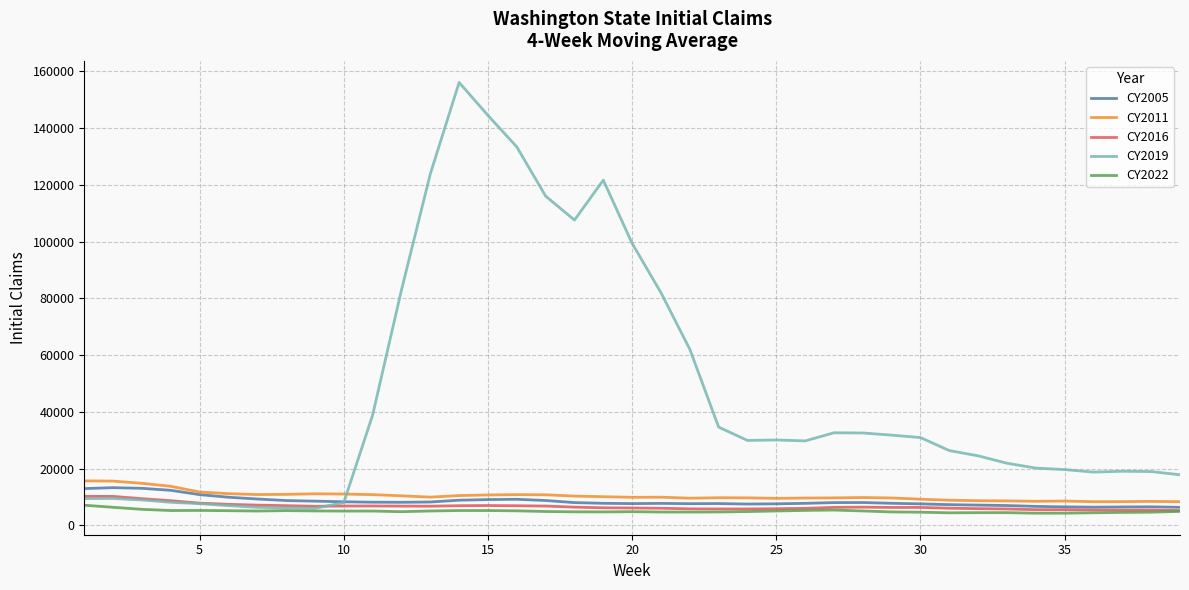

Which series has the largest range (max minus min)?

CY2019